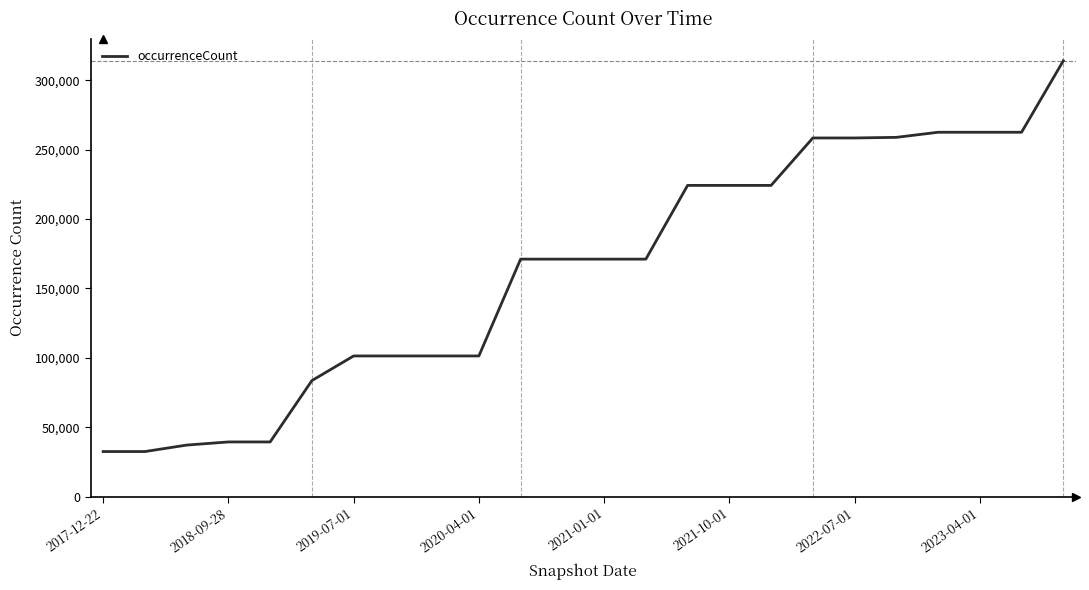

What is the greatest value displayed?

313969